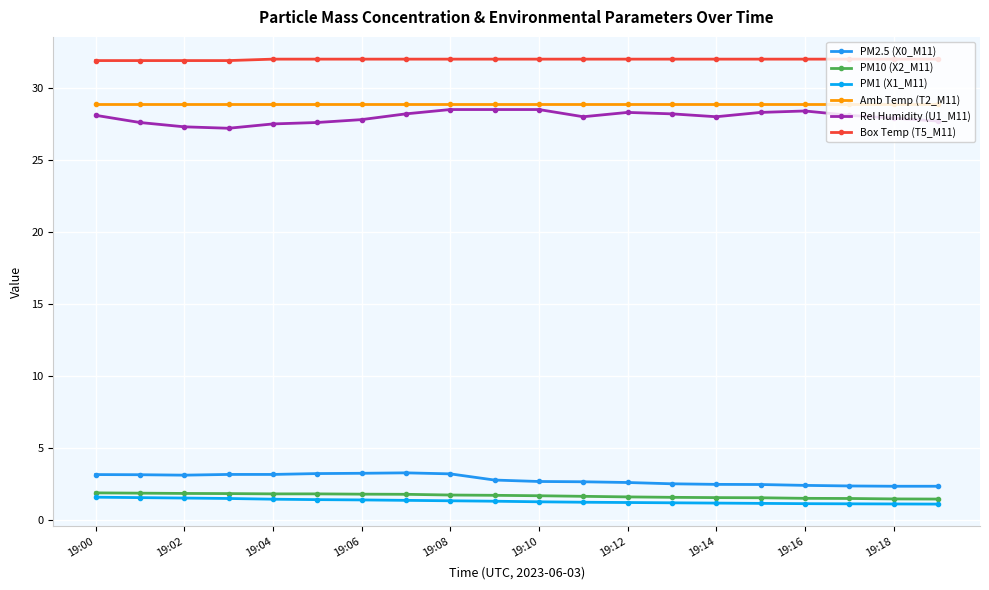

What is the difference between the maximum and minimum values in the Box Temp (T5_M11) series?

0.1